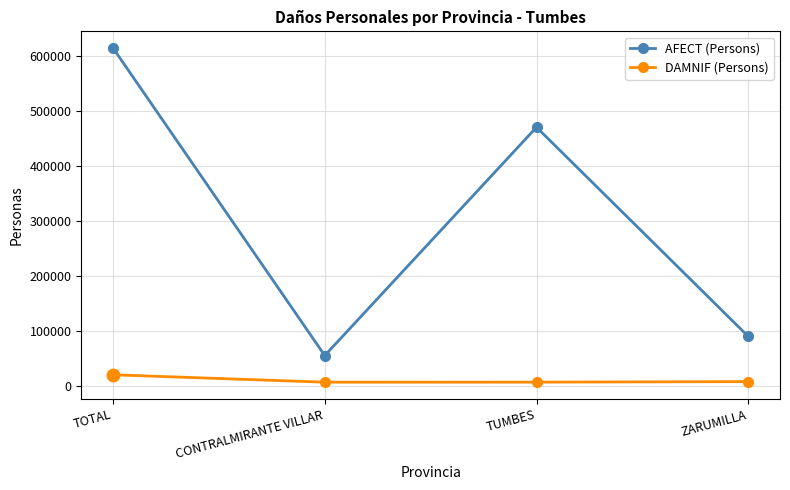

At which label does DAMNIF (Persons) first exceed 7198?

TOTAL